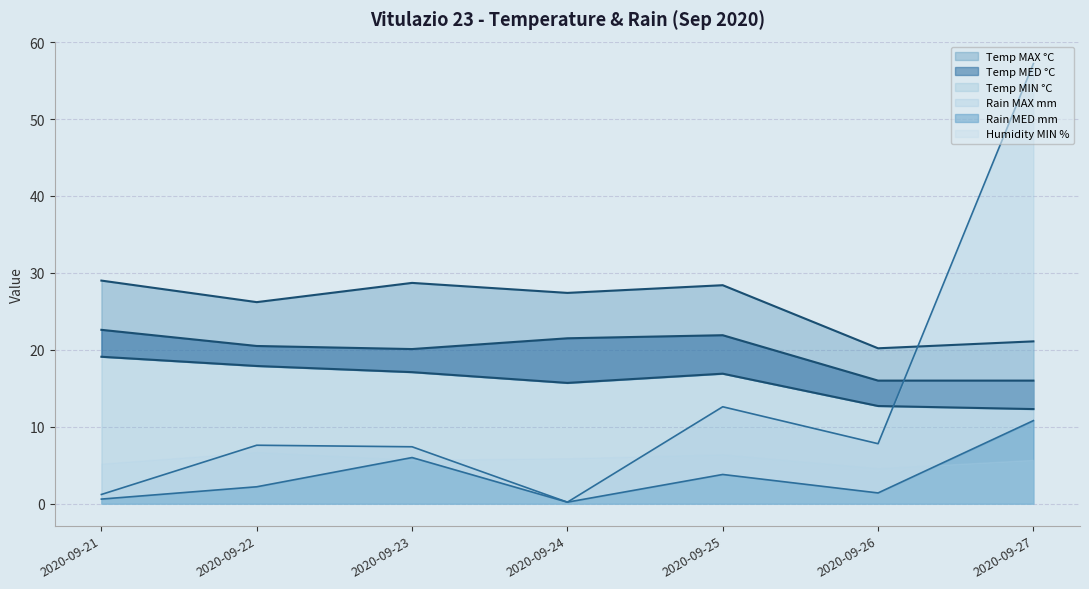

At which label does Temp MED °C reach its minimum?

2020-09-26